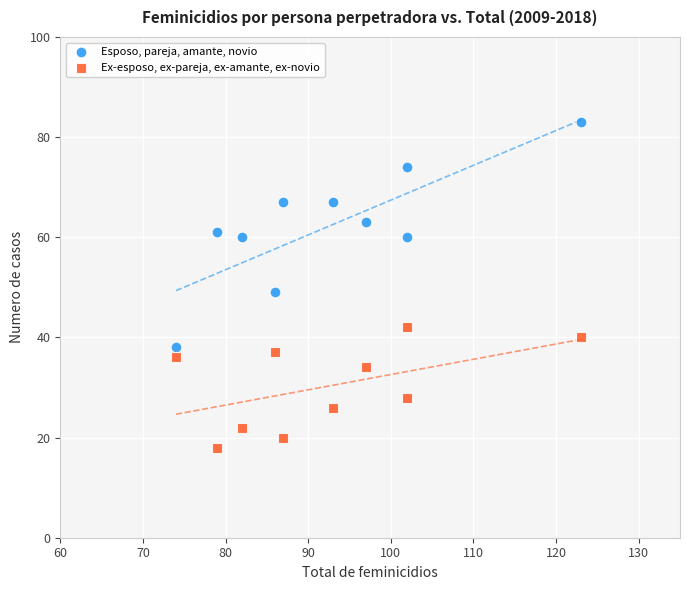

Across all data points, what is the range of X values (max minus min)?

49